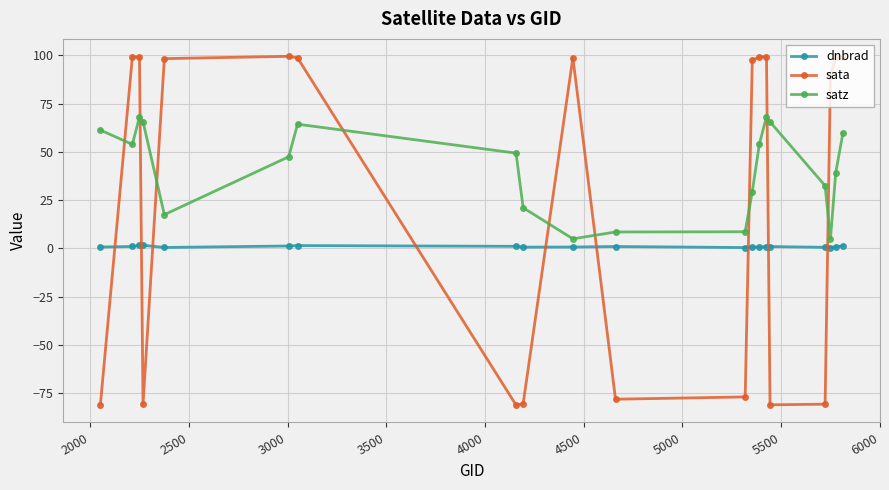

True or false: dnbrad has more than 1 interior local peaks.

True